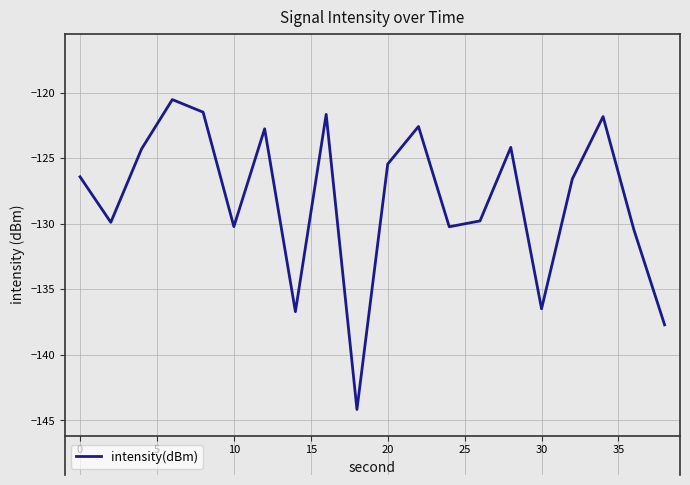

What is the smallest value displayed?

-144.2